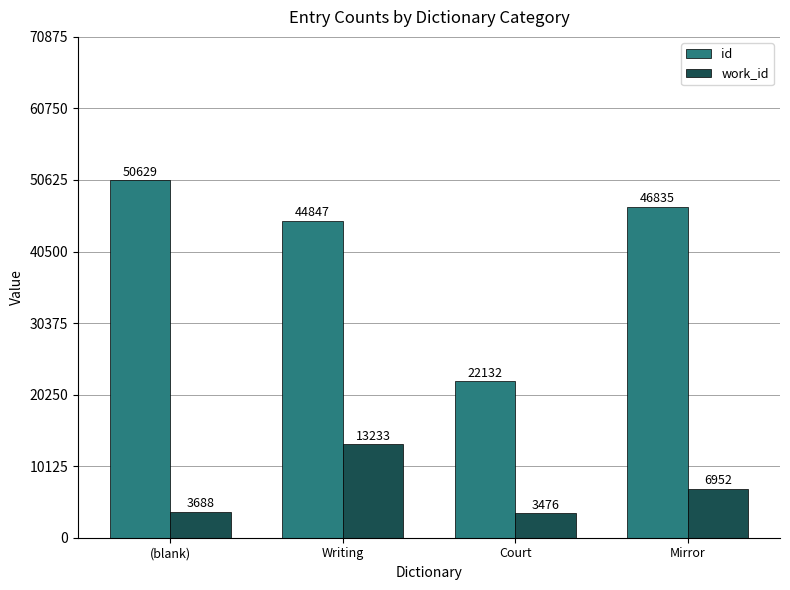

How many values in the work_id series are below 6952?

2